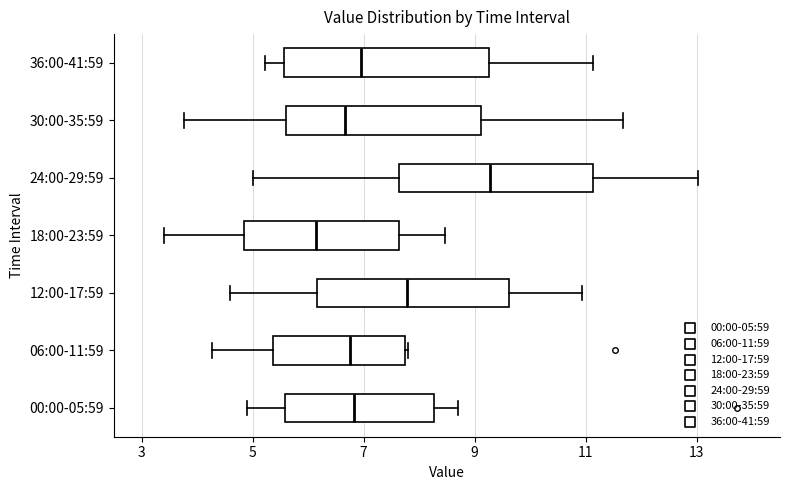

Reading bottom to top, transcribe this box plot: for each box, give where its median line is, the range the box spans, and where its two whiskers end, as read against the x-axis. The values are not printed on the chart, so give them approximately, as read against the axis.

00:00-05:59: median 6.8, box 5.6 to 8.2, whiskers 5.0 to 8.8
06:00-11:59: median 6.8, box 5.4 to 7.8, whiskers 4.2 to 7.8
12:00-17:59: median 7.8, box 6.2 to 9.6, whiskers 4.6 to 11.0
18:00-23:59: median 6.2, box 4.8 to 7.6, whiskers 3.4 to 8.4
24:00-29:59: median 9.2, box 7.6 to 11.2, whiskers 5.0 to 13.0
30:00-35:59: median 6.6, box 5.6 to 9.2, whiskers 3.8 to 11.6
36:00-41:59: median 7.0, box 5.6 to 9.2, whiskers 5.2 to 11.2